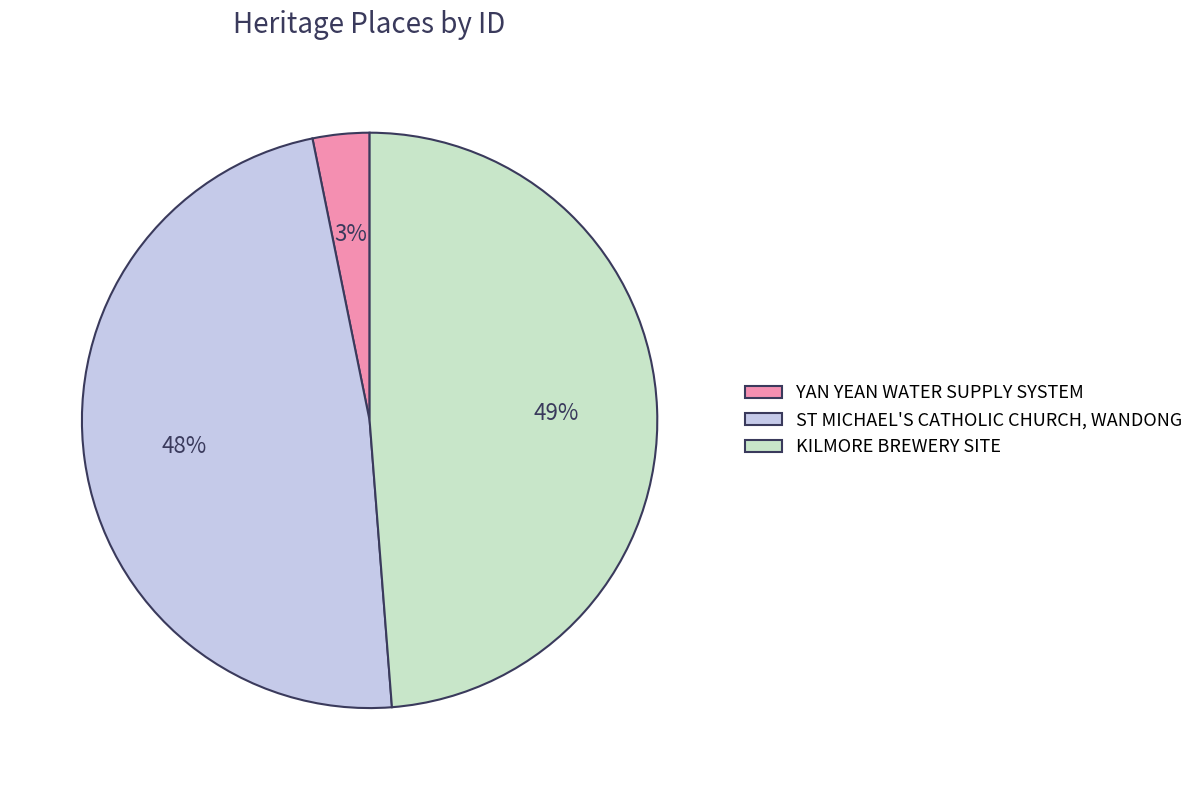

What percentage is the ST MICHAEL'S CATHOLIC CHURCH, WANDONG slice, to the nearest percent?

48%